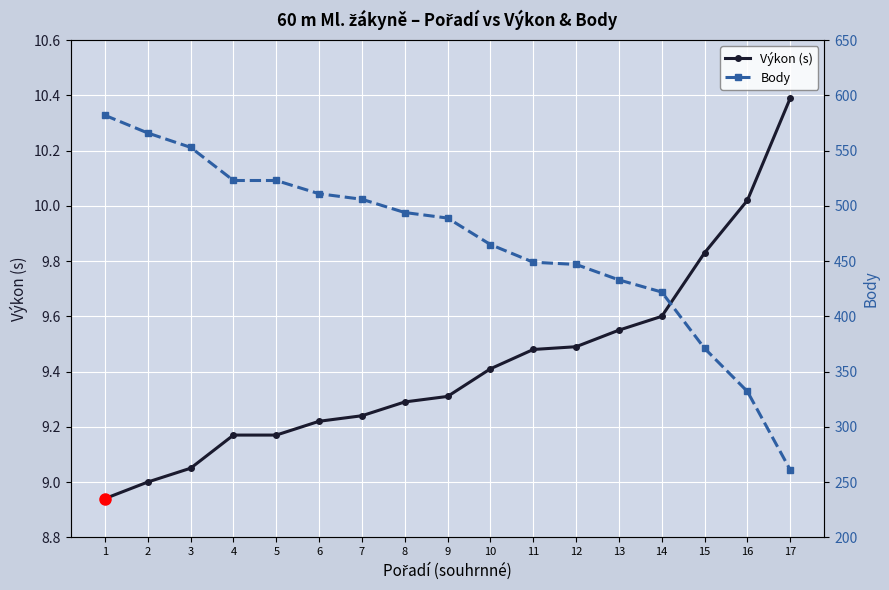

What is the difference between the Výkon (s) values at 7 and 15?

0.6